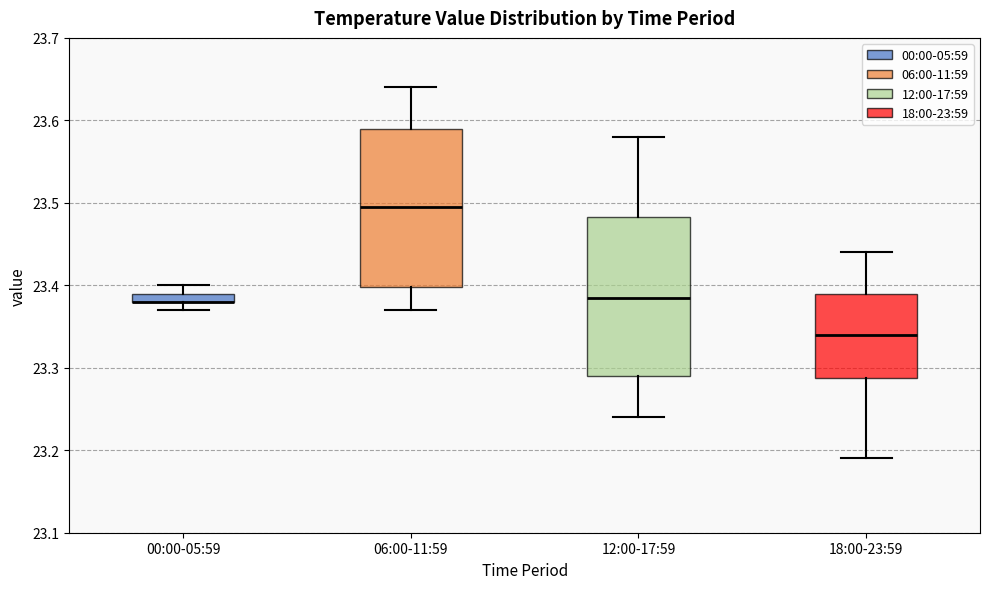

Where is the upper edge of the box for 06:00-11:59 on the y-axis? The values are not printed on the chart, so give them approximately, as read against the axis.

23.59